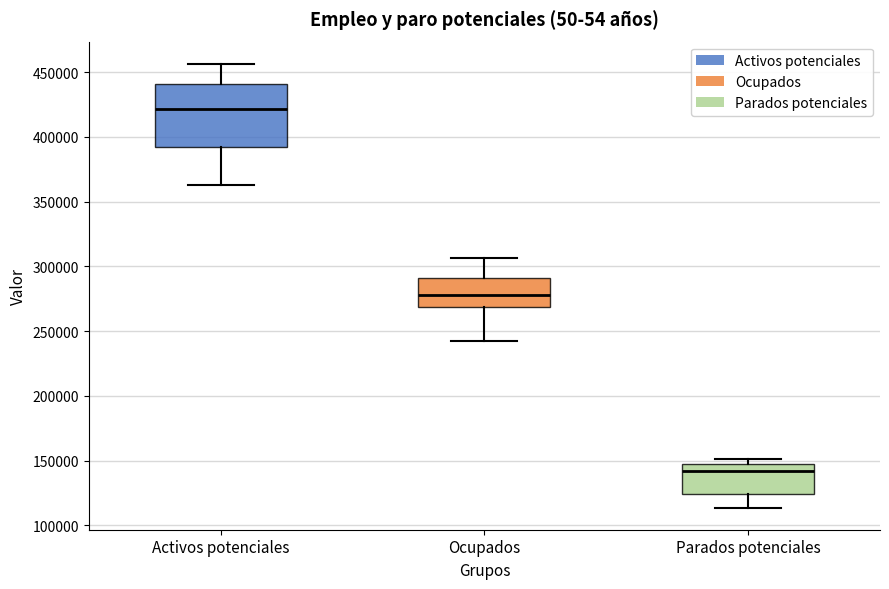

Which box has the highest median line?

Activos potenciales